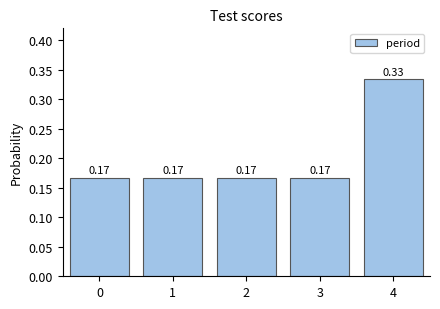

Which has a higher value, 4 or 3?

4